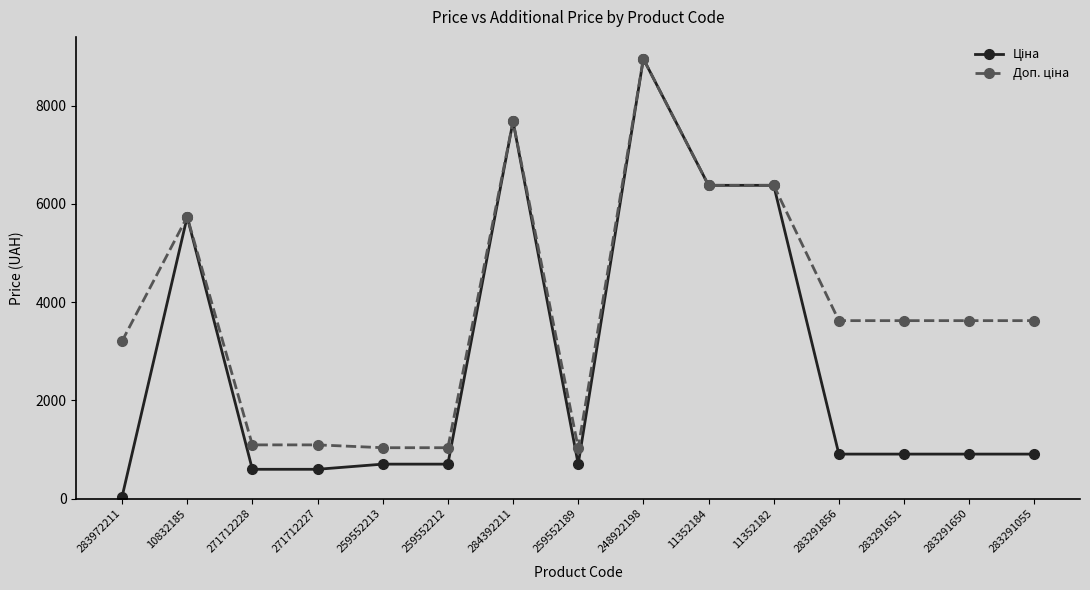

What is the spread (max minus min) of values at 259552189?

334.6